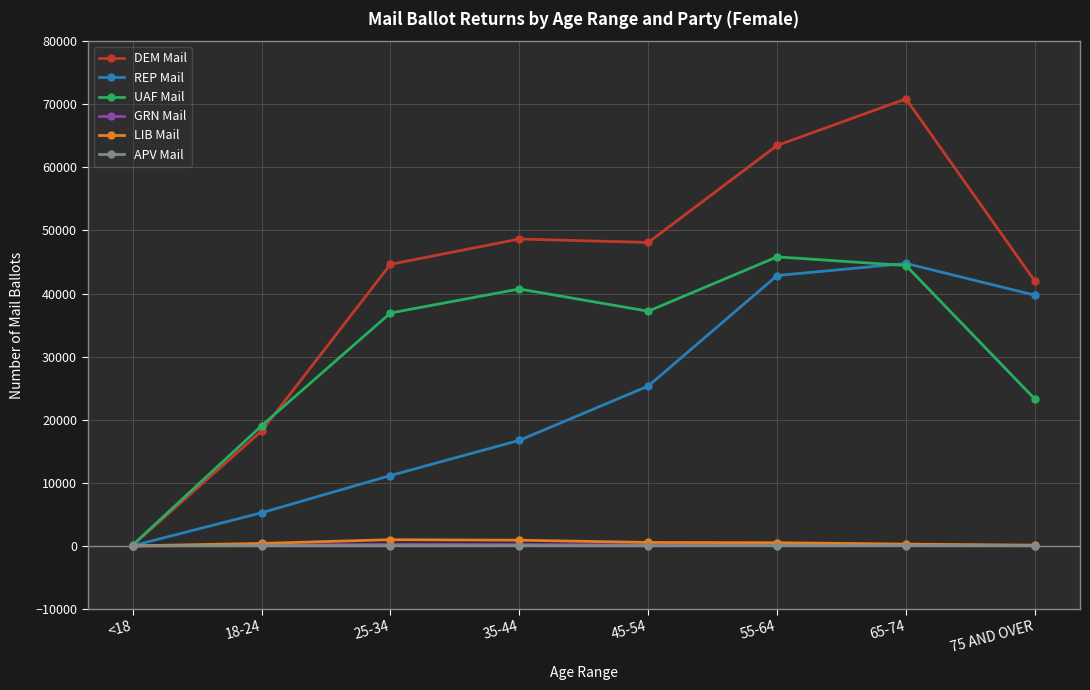

What is the average value of the LIB Mail series?

466